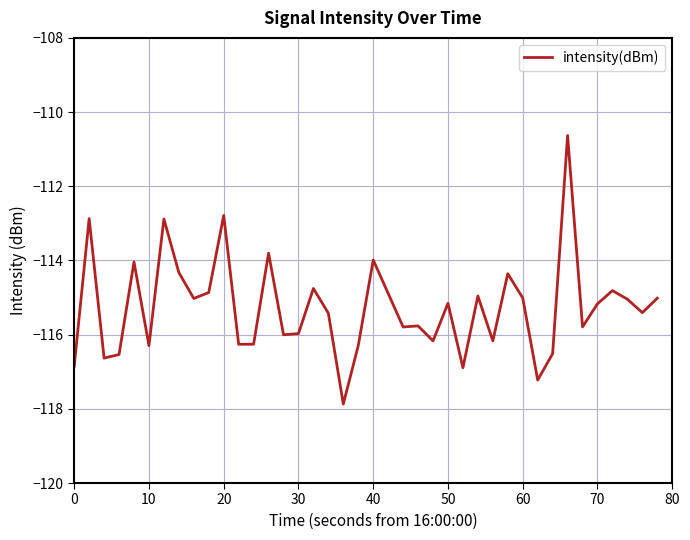

What is the minimum value shown in the chart?

-117.9